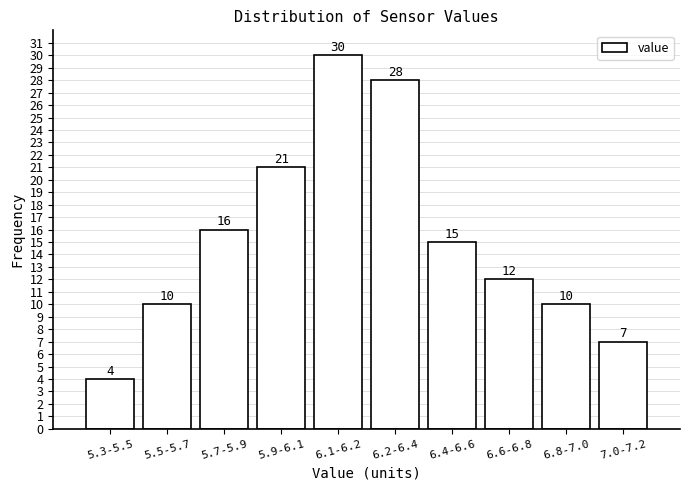

Reading left to right, extract all data points from this chart.

5.3-5.5=4	5.5-5.7=10	5.7-5.9=16	5.9-6.1=21	6.1-6.2=30	6.2-6.4=28	6.4-6.6=15	6.6-6.8=12	6.8-7.0=10	7.0-7.2=7